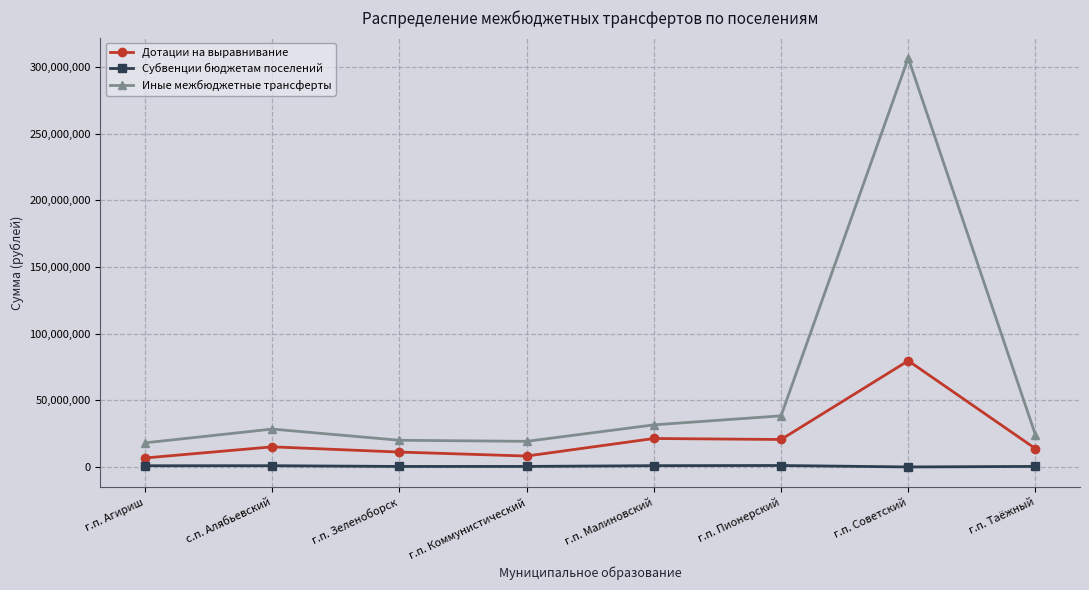

True or false: Иные межбюджетные трансферты and Дотации на выравнивание intersect in this chart.

False